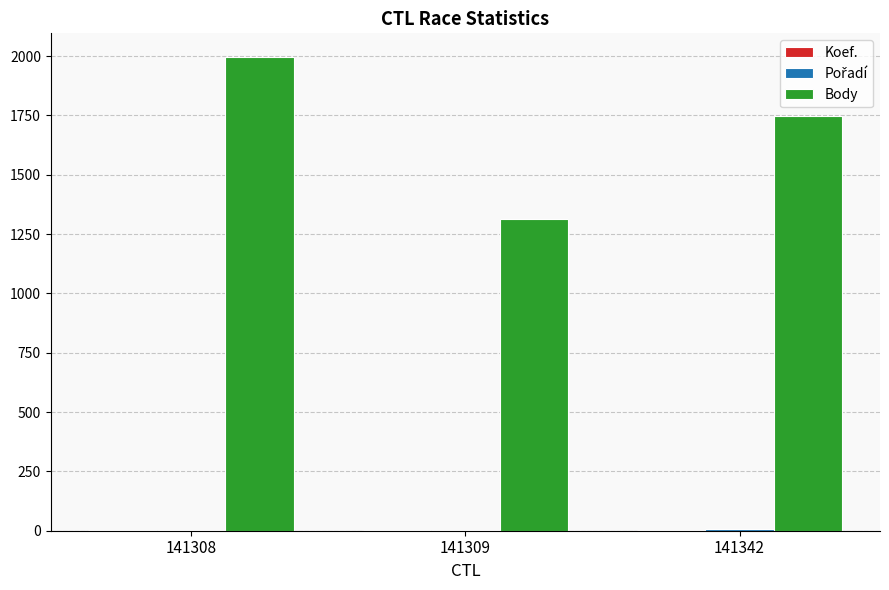

How many series are shown in this chart?

3